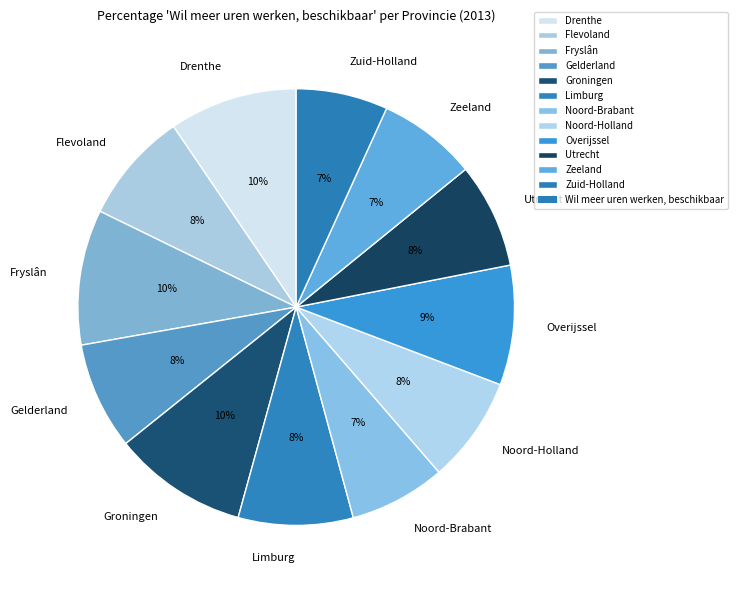

Is it true that Fryslân is 10% of the pie?

True